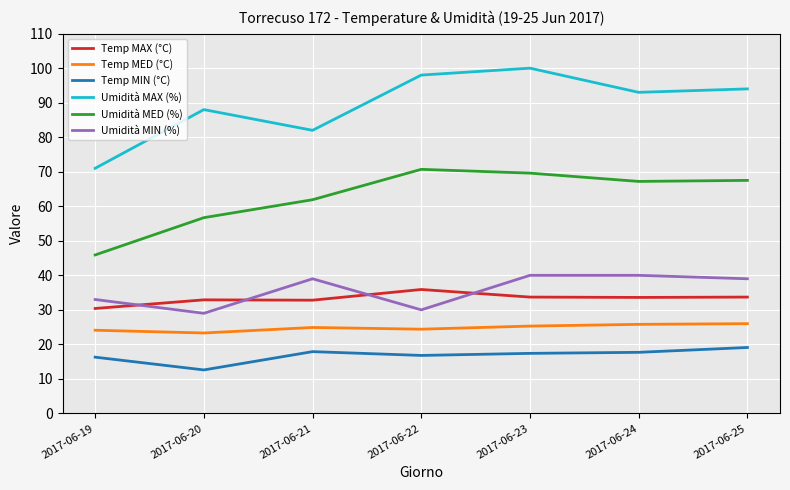

Which series has the widest spread of values?

Umidità MAX (%)